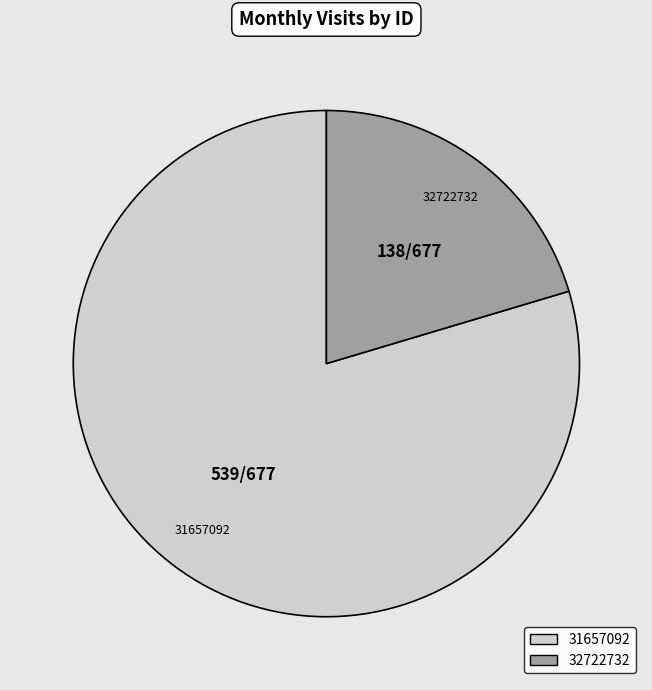

Combined, do 31657092 and 32722732 account for over 50%?

Yes